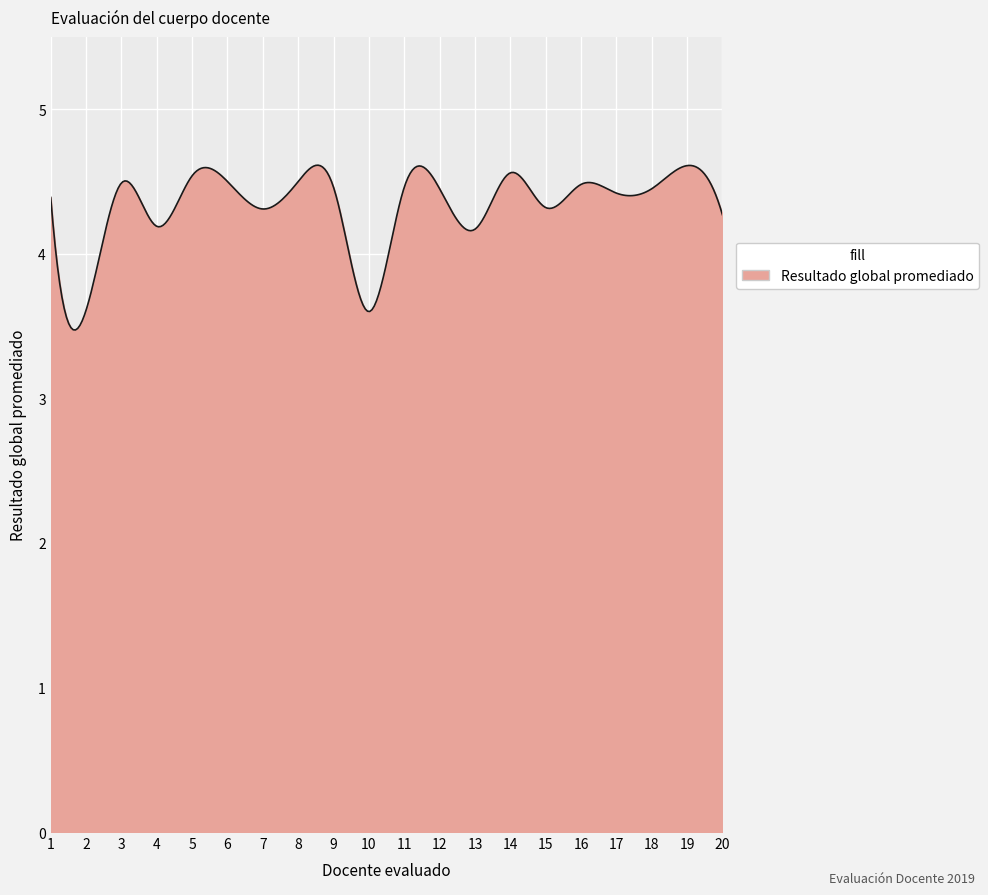

What is the average value?

4.3